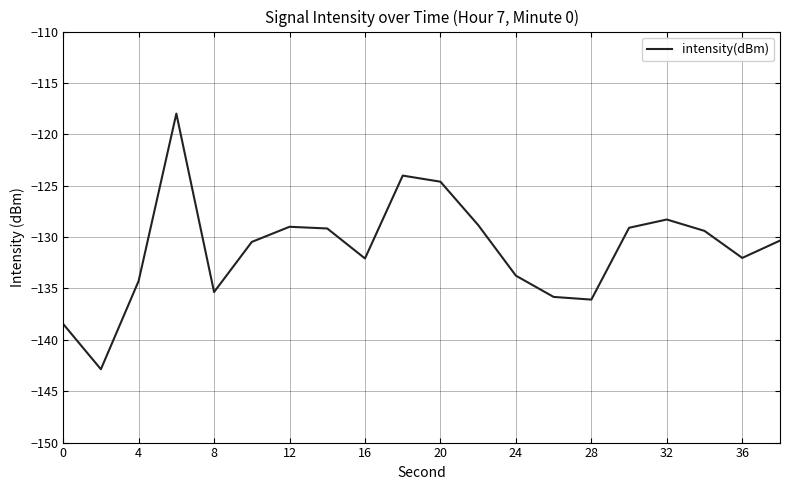

What is the minimum value shown in the chart?

-142.9